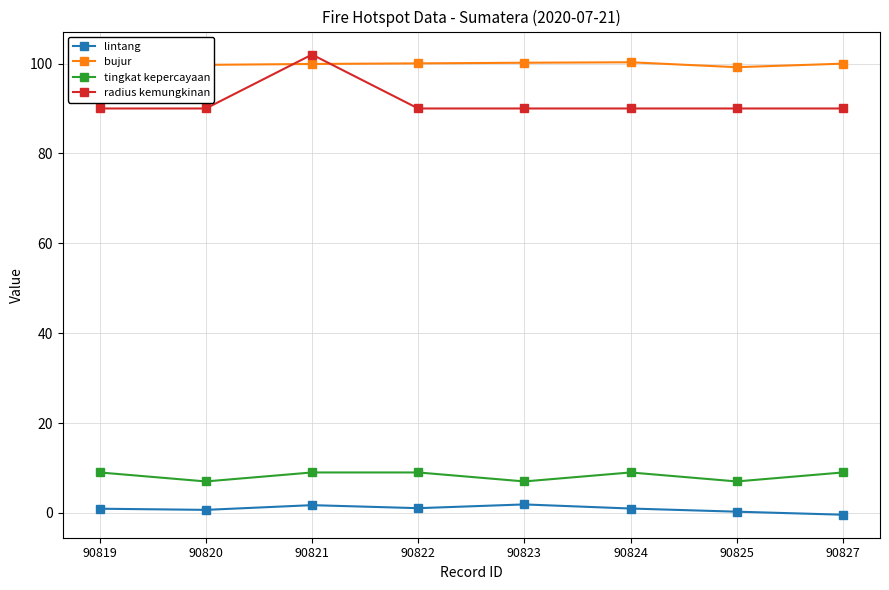

What is the greatest value displayed?

102.0